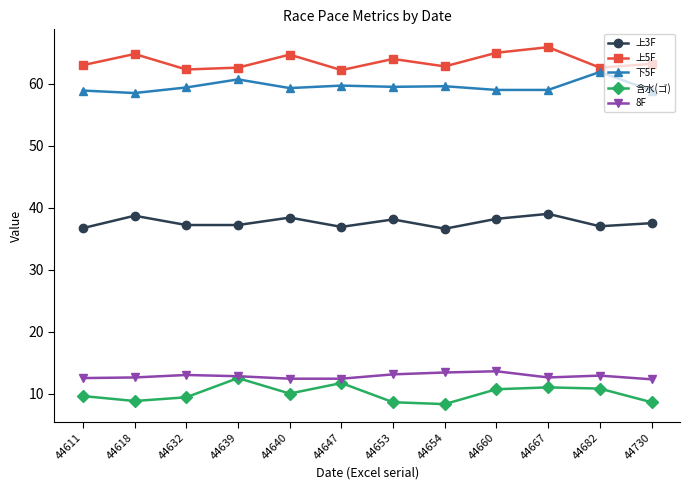

At 44618, list the series in order from largest to smallest.

上5F, 下5F, 上3F, 8F, 含水(ゴ)